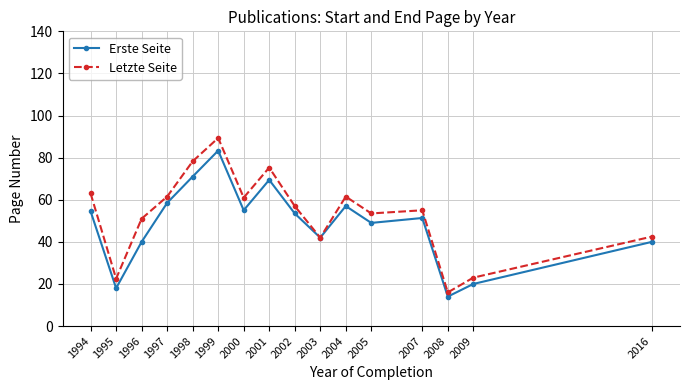

Where is the first local minimum for Letzte Seite?

1995